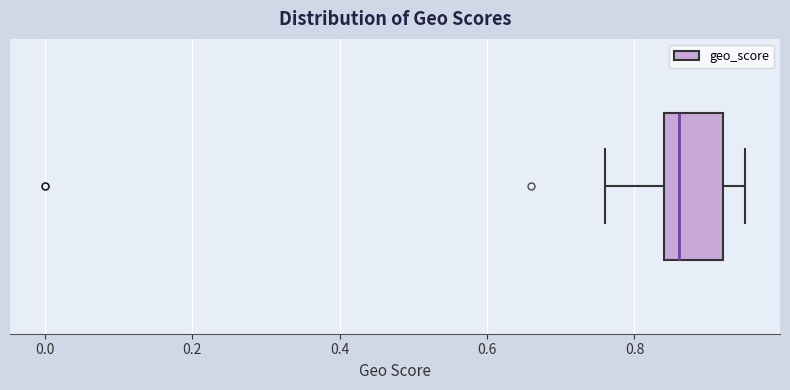

Read this box plot against the x-axis: the position of the median line, the range covered by the box, and the ends of both whiskers. The values are not printed on the chart, so give them approximately, as read against the axis.

median 0.86, box 0.84 to 0.92, whiskers 0.76 to 0.96